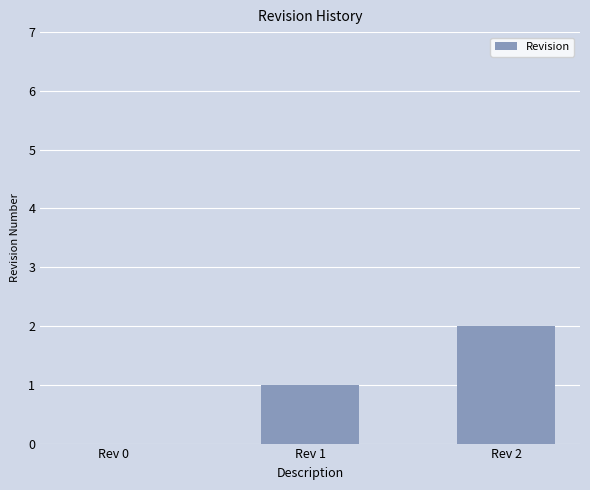

What is the sum of all values?

3